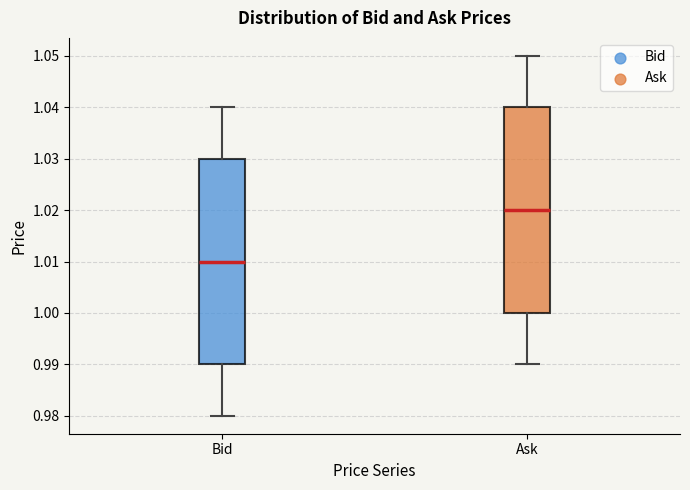

Reading left to right, read every box against the y-axis: the position of its median line, the range the box covers, and the ends of its whiskers. The values are not printed on the chart, so give them approximately, as read against the axis.

Bid: median 1.01, box 0.99 to 1.03, whiskers 0.98 to 1.04
Ask: median 1.02, box 1.00 to 1.04, whiskers 0.99 to 1.05